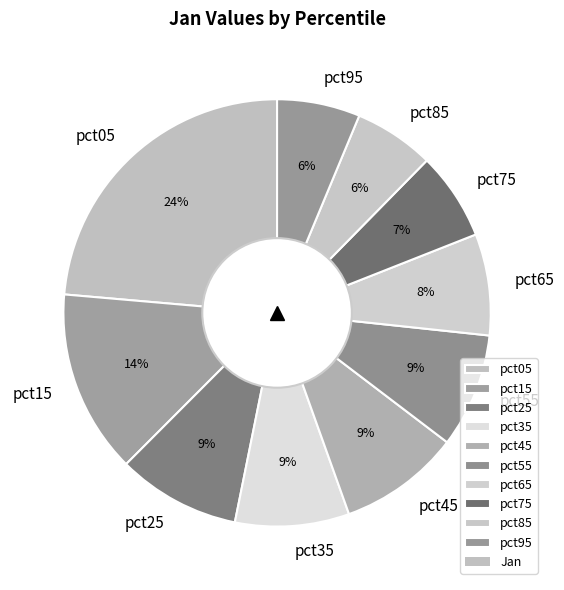

Which category has the biggest portion of the pie?

pct05